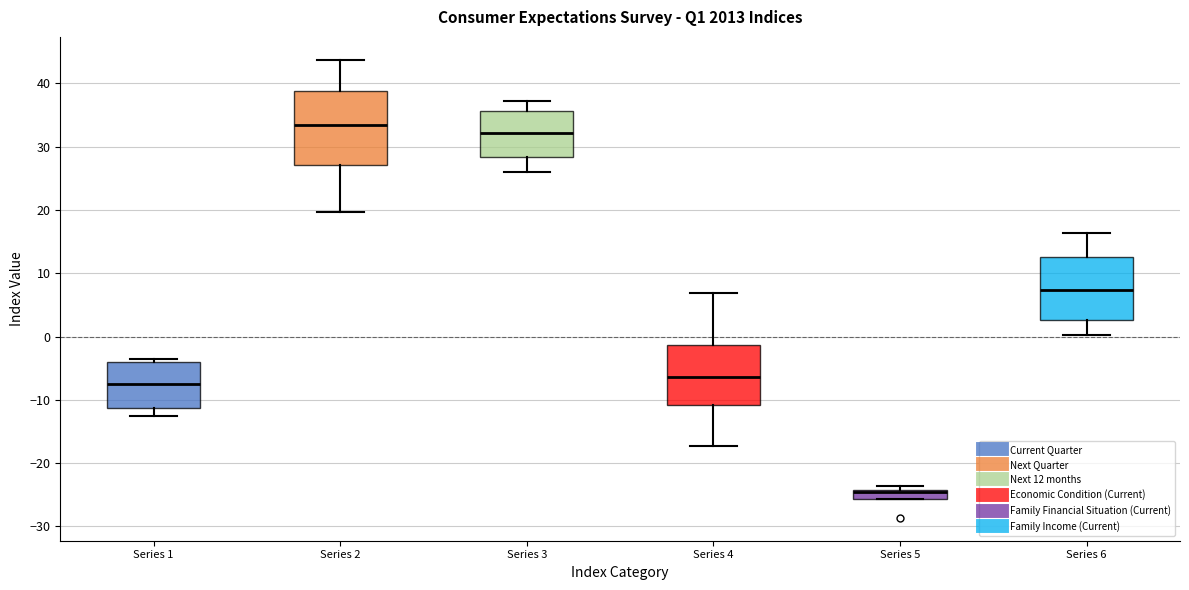

Where does the lower whisker of the box for Series 1 end on the y-axis? The values are not printed on the chart, so give them approximately, as read against the axis.

-13